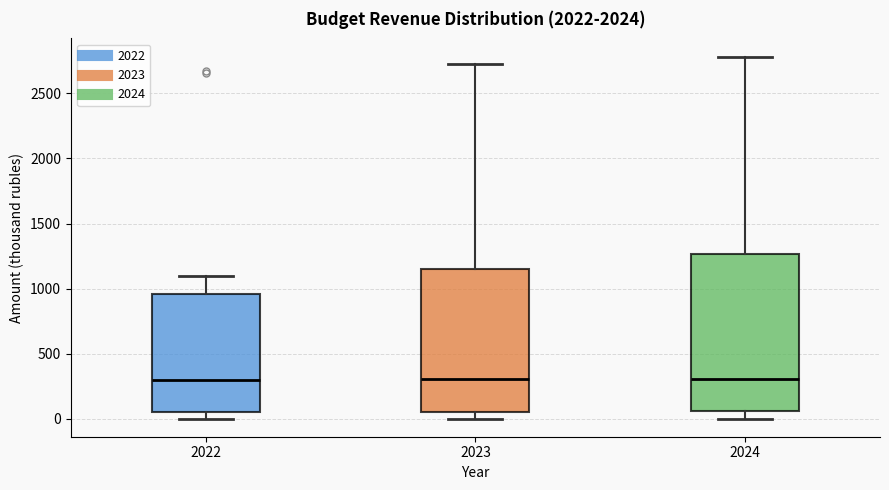

Which box is the tallest, from its lower edge to its upper edge?

2024